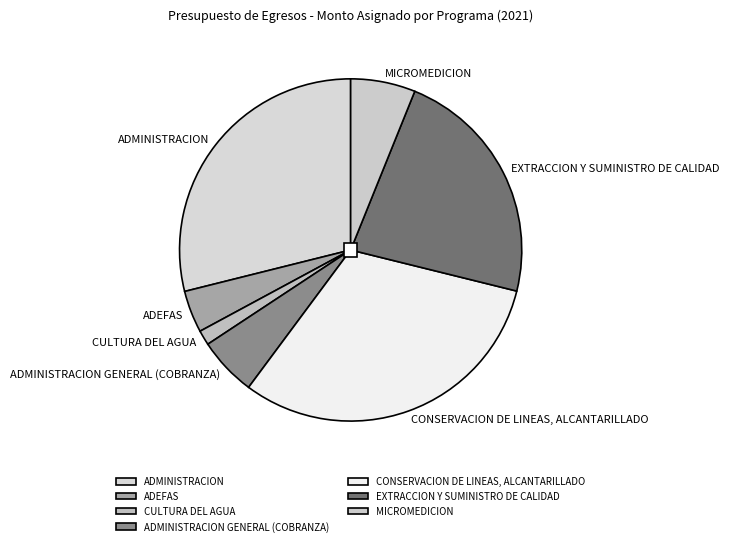

To the nearest percent, what is the average slice percentage?

14%